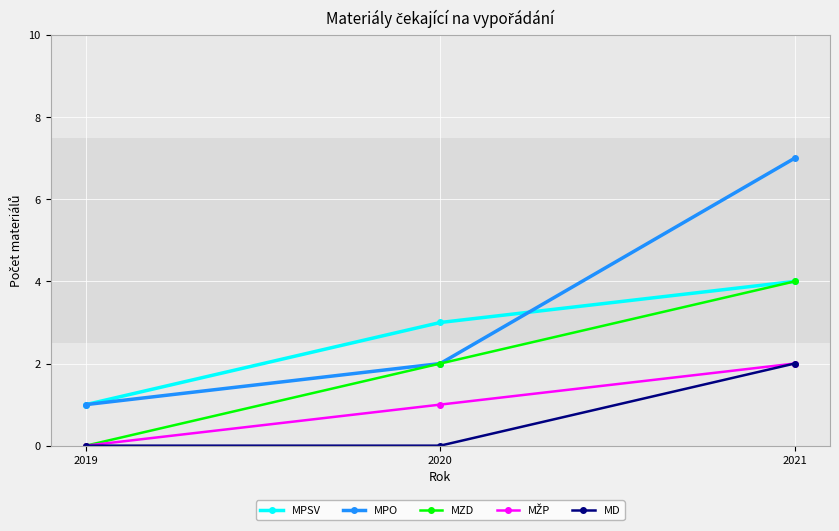

What is the approximate value of MPSV at 2019?

1